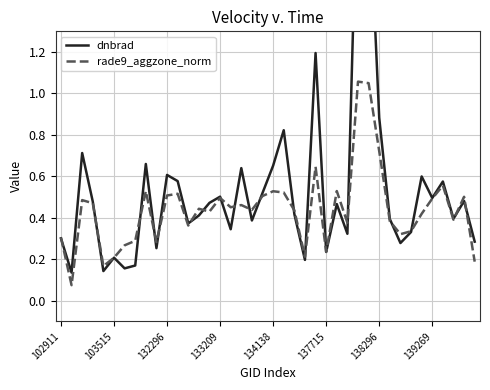

Rank the series at 13 from highest to lowest value.

rade9_aggzone_norm, dnbrad